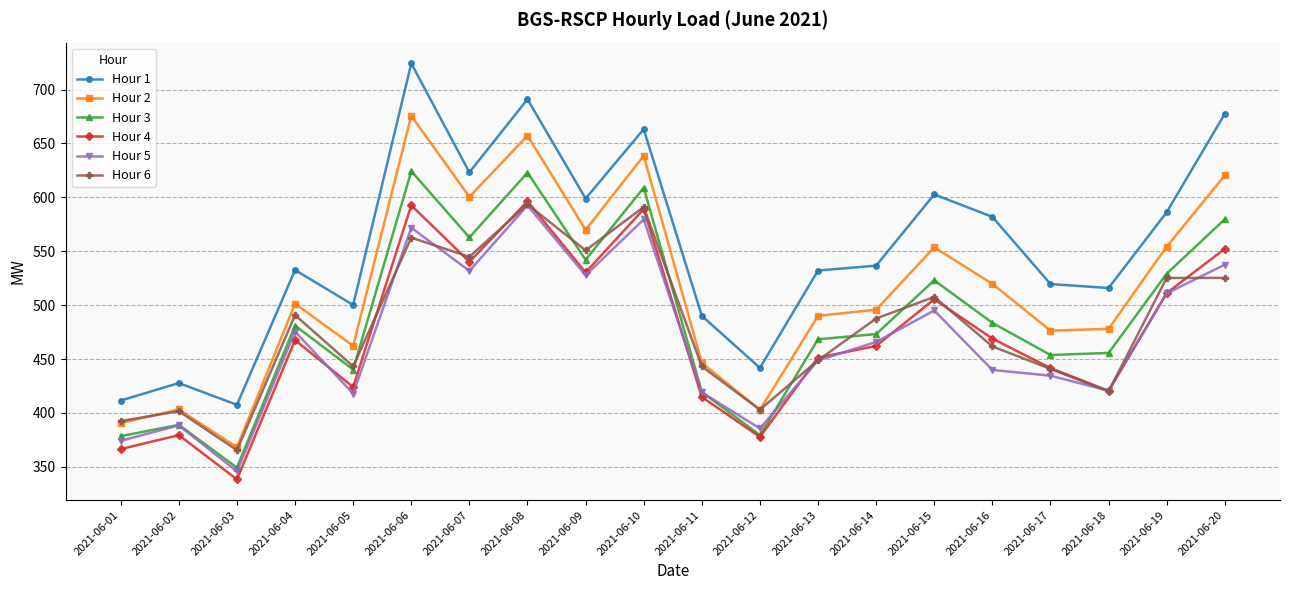

What is the value of the Hour 4 point at the 2nd from the left?

379.4